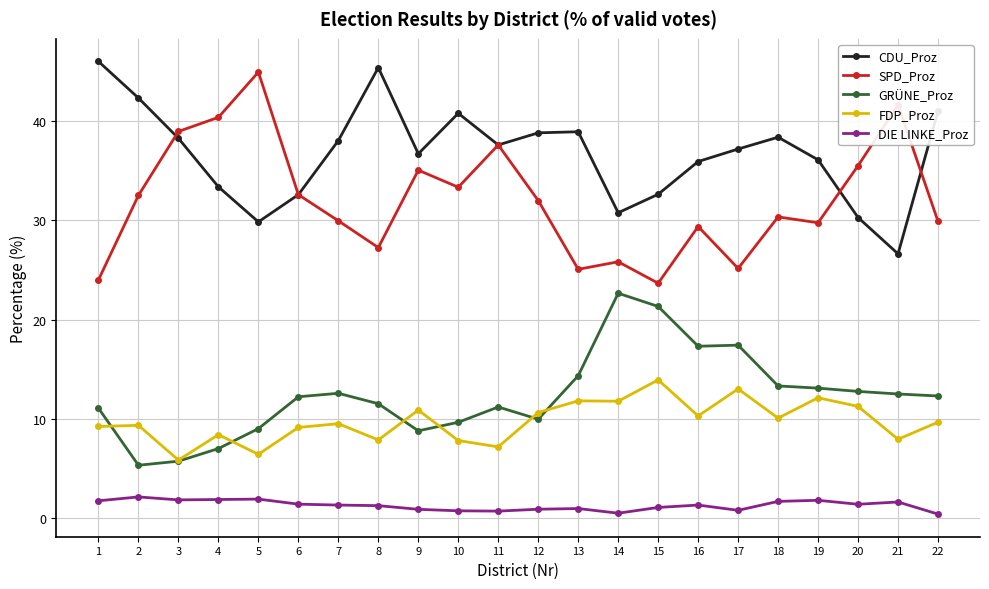

What is the sum of the DIE LINKE_Proz values at 13 and 6?

2.4